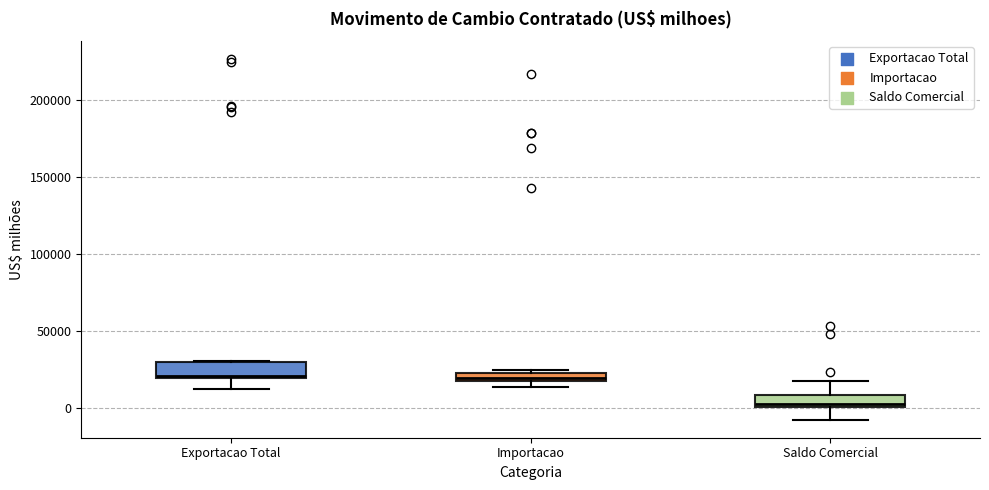

Where is the lower edge of the box for Exportacao Total on the y-axis? The values are not printed on the chart, so give them approximately, as read against the axis.

20000